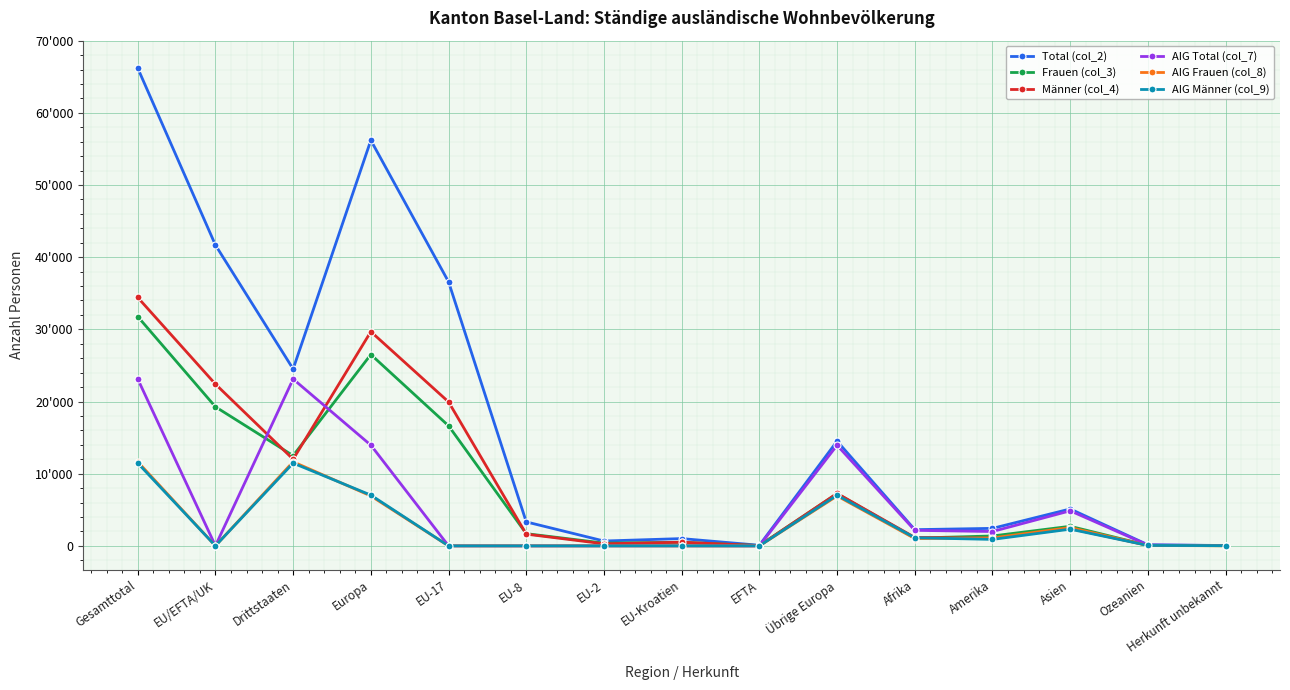

What is the total value across all series at EU-17?

73182